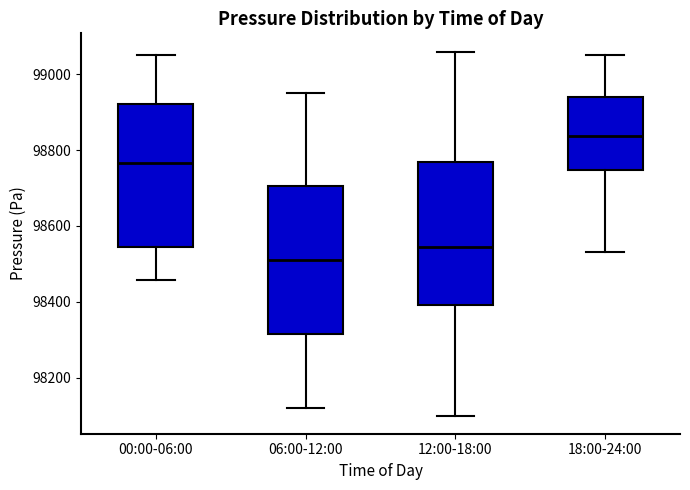

Which box has the lowest median line?

06:00-12:00